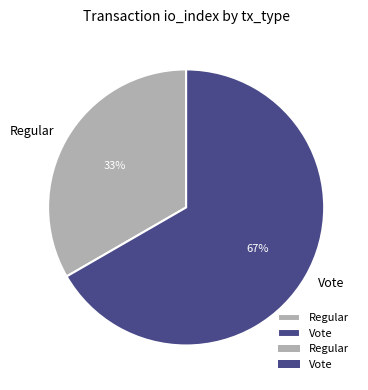

Which has a higher value, Vote or Regular?

Vote